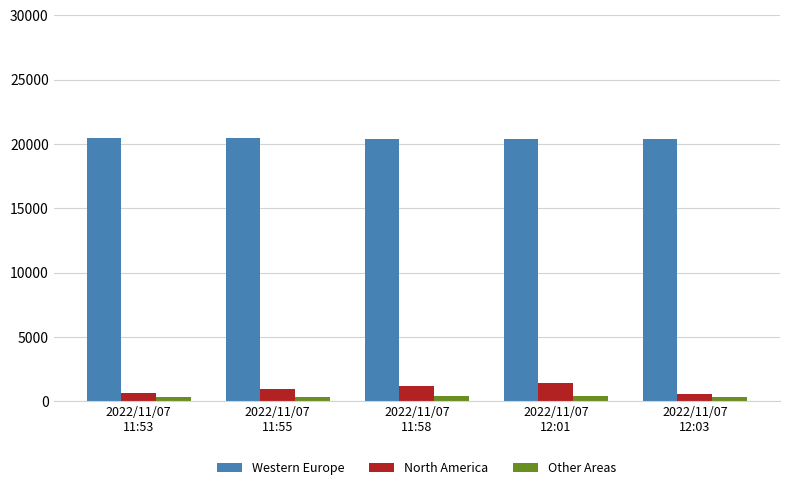

What is the maximum value for North America?

1418.0